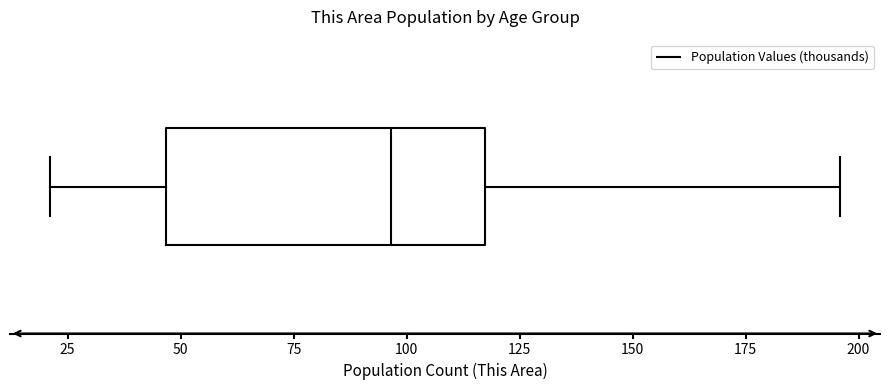

Where does the left whisker of the box end on the x-axis? The values are not printed on the chart, so give them approximately, as read against the axis.

20